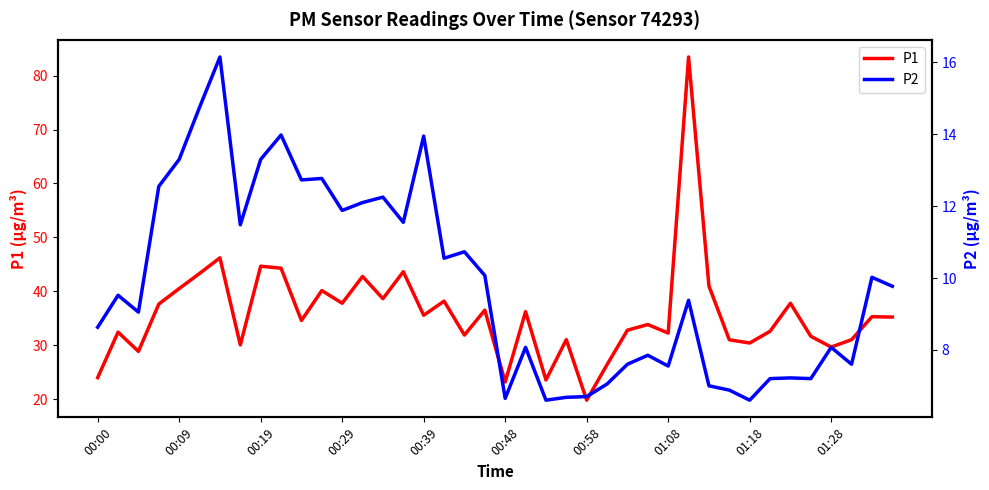

What is the highest value of the P1 series?

83.5